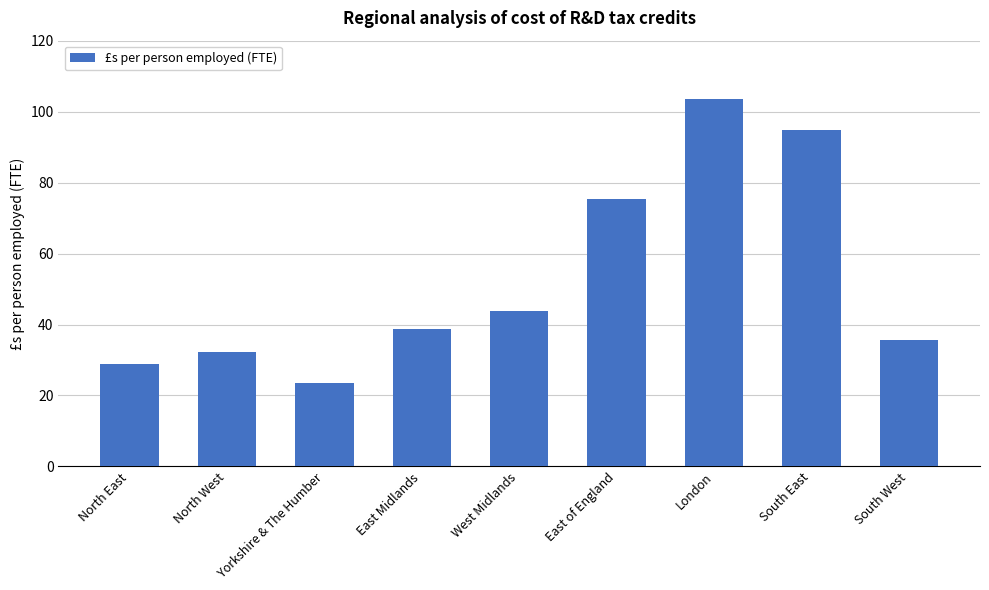

Rank the categories by value from highest to lowest.

London, South East, East of England, West Midlands, East Midlands, South West, North West, North East, Yorkshire & The Humber